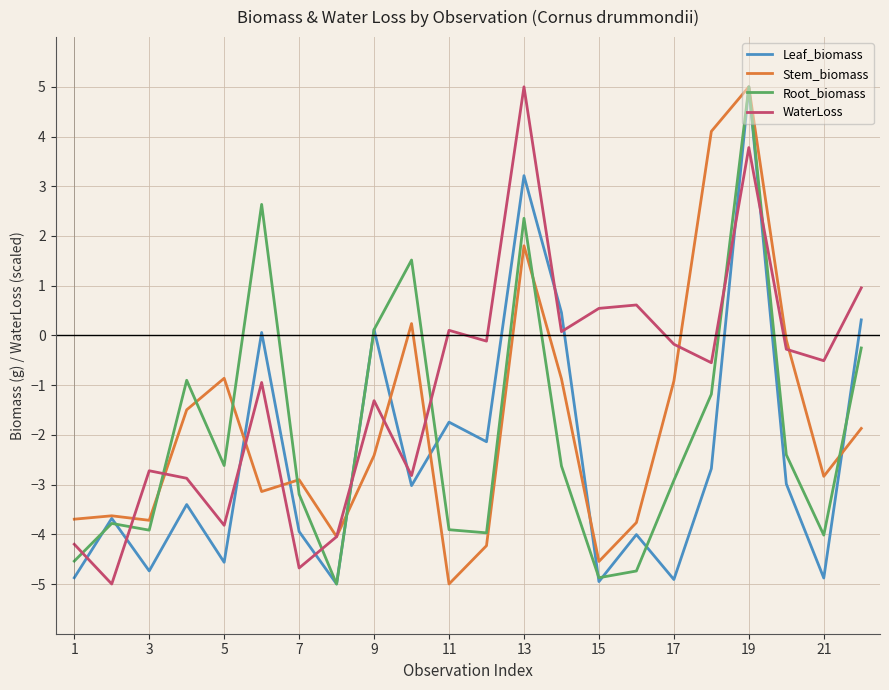

What is the maximum value for Stem_biomass?

5.0